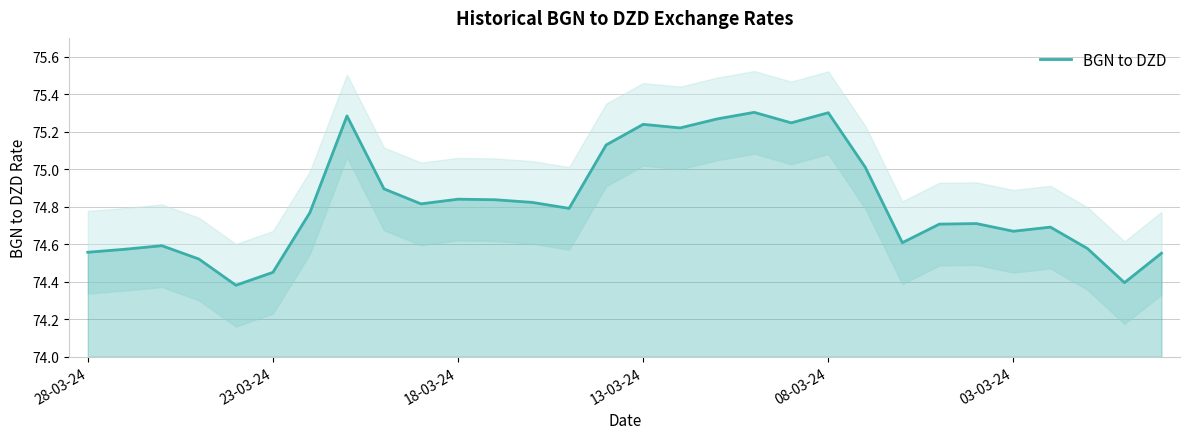

What is the sum of all values?

2244.8